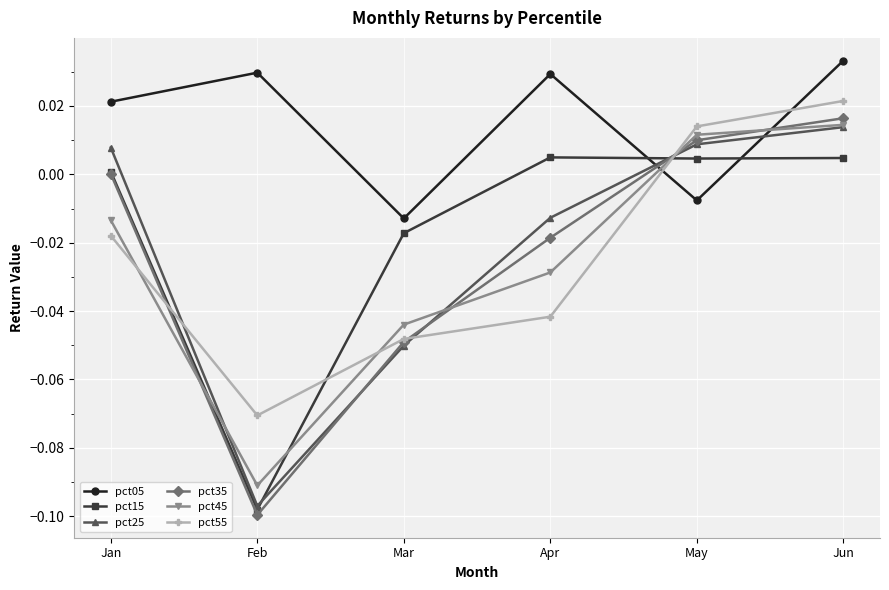

What are all the series names shown in the legend?

pct05, pct15, pct25, pct35, pct45, pct55